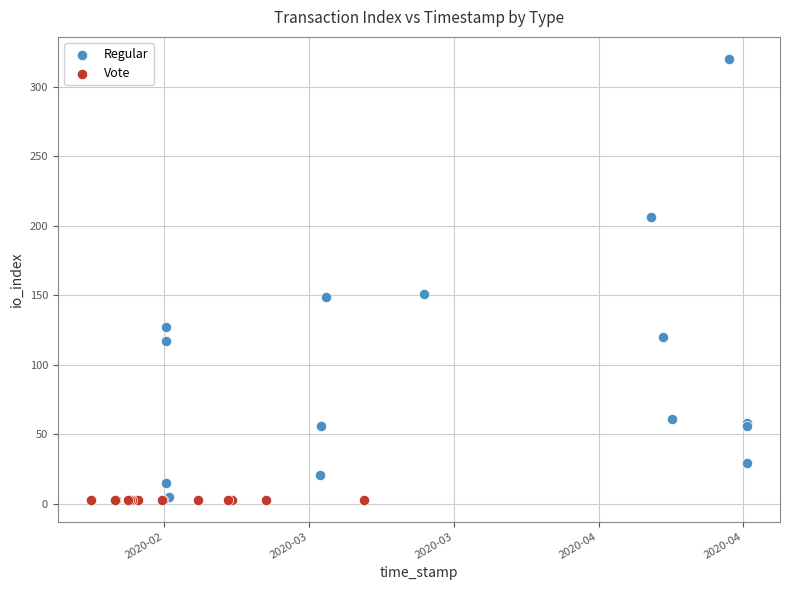

Which series reaches the maximum Y coordinate?

Regular